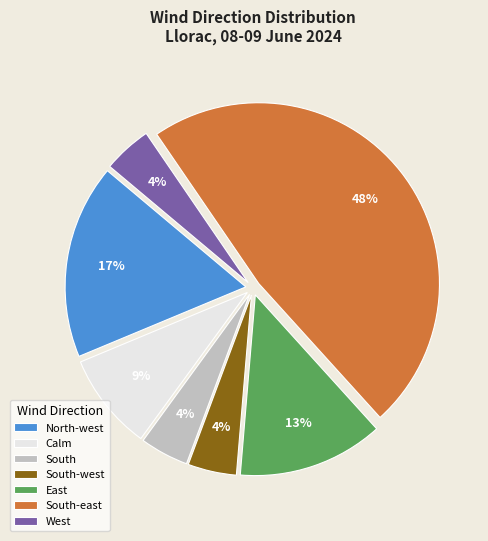

The South slice represents 4% of the pie. True or false?

True